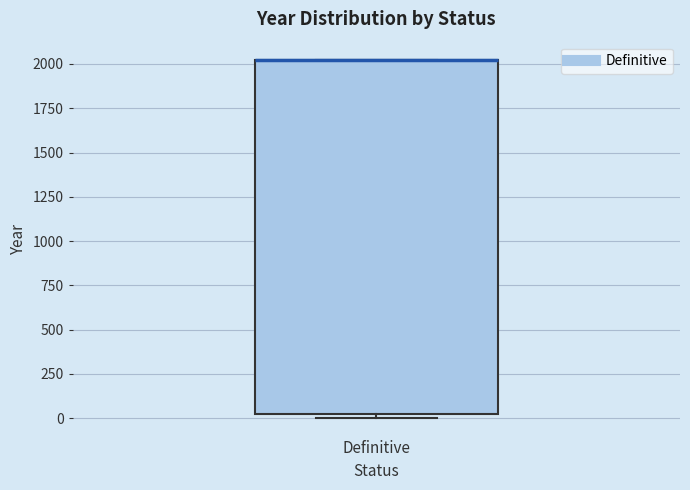

Read this box plot against the y-axis: the position of the median line, the range covered by the box, and the ends of both whiskers. The values are not printed on the chart, so give them approximately, as read against the axis.

median 2050 (drawn on the box's upper edge), box 0 to 2050, whiskers 0 (just below the box's lower edge) to 2050